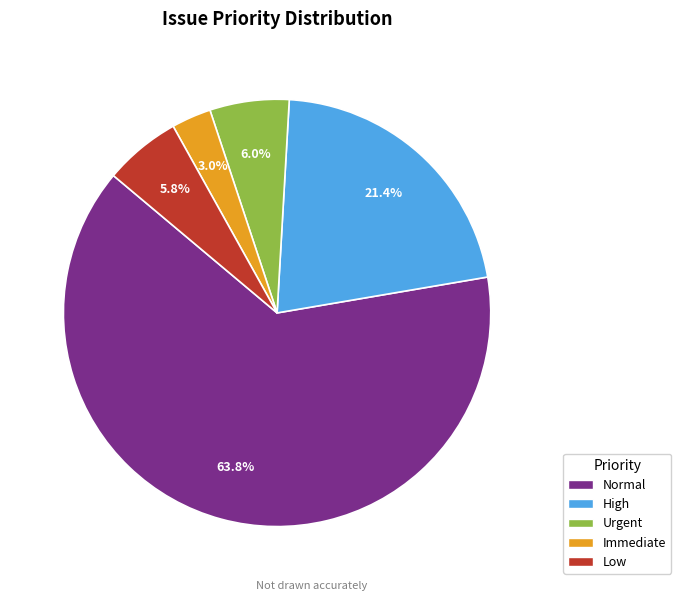

How many slices are in this pie chart?

5